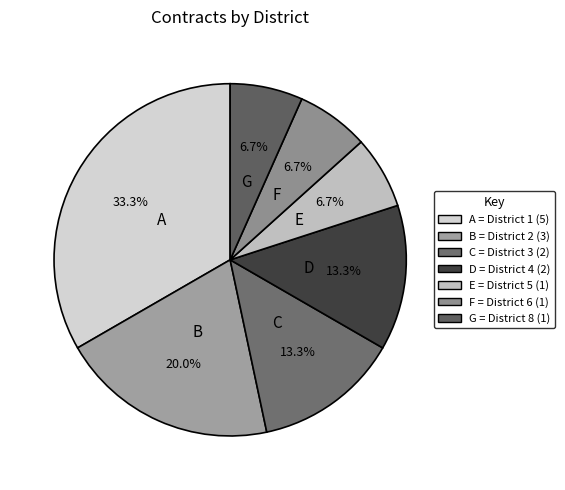

How many segments does this pie chart have?

7